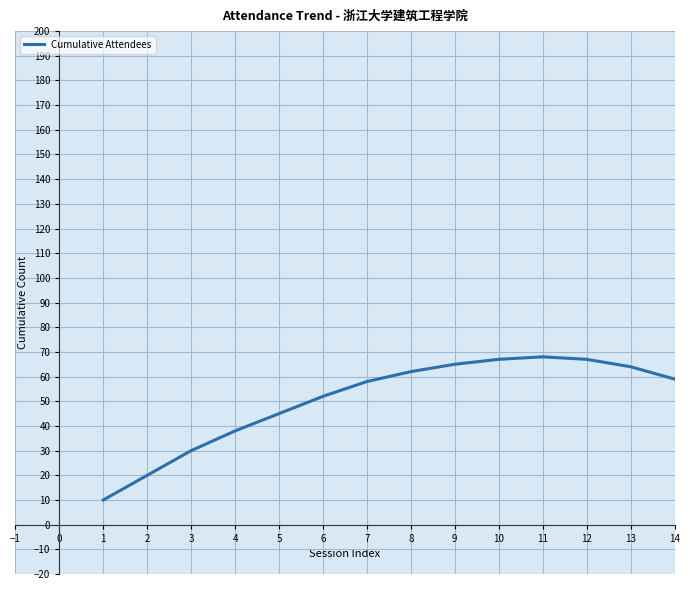

What is the difference between the second highest and minimum values?

57